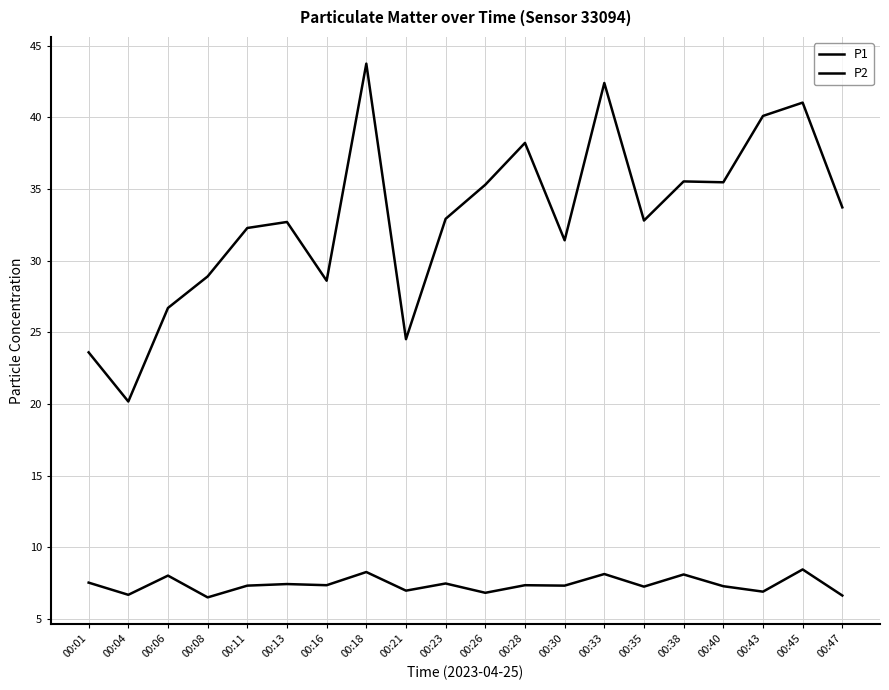

Reading left to right, list all the values displayed in this chart.

P1: 00:01=23.6	00:04=20.2	00:06=26.7	00:08=28.9	00:11=32.3	00:13=32.7	00:16=28.6	00:18=43.8	00:21=24.5	00:23=32.9	00:26=35.3	00:28=38.2	00:30=31.4	00:33=42.4	00:35=32.8	00:38=35.5	00:40=35.5	00:43=40.1	00:45=41.0	00:47=33.7
P2: 00:01=7.5	00:04=6.7	00:06=8.0	00:08=6.5	00:11=7.3	00:13=7.4	00:16=7.3	00:18=8.3	00:21=7.0	00:23=7.5	00:26=6.8	00:28=7.3	00:30=7.3	00:33=8.1	00:35=7.2	00:38=8.1	00:40=7.3	00:43=6.9	00:45=8.4	00:47=6.6